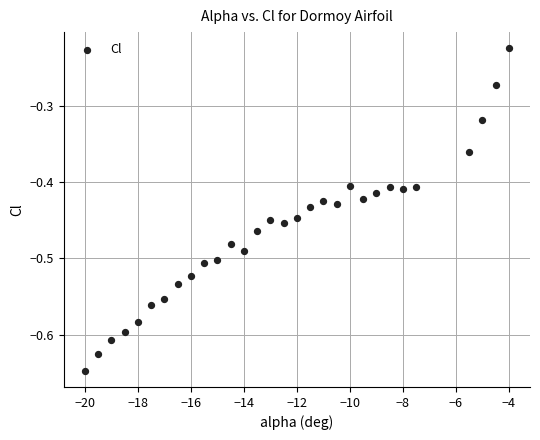

What is the range of X values (max minus min)?

16.0